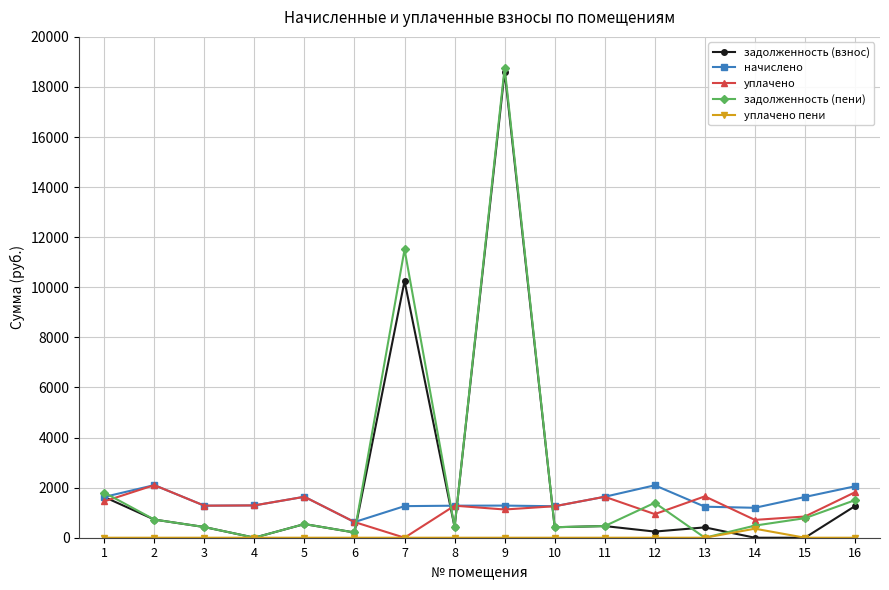

How many data points in задолженность (пени) are above 545?

8